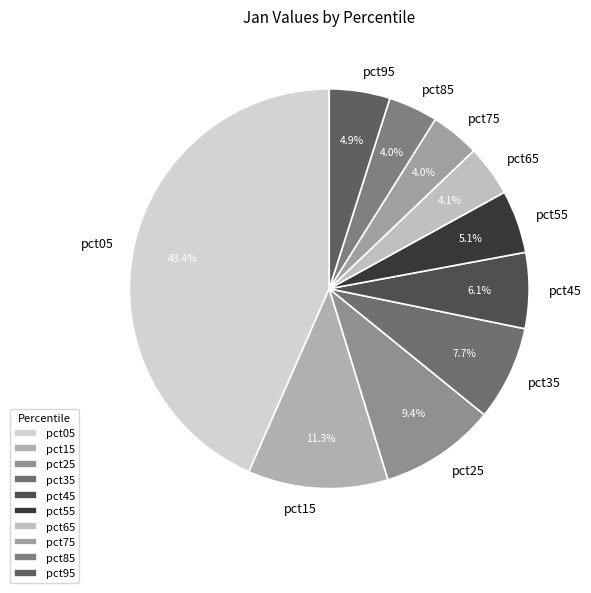

What is the largest slice in the pie chart?

pct05